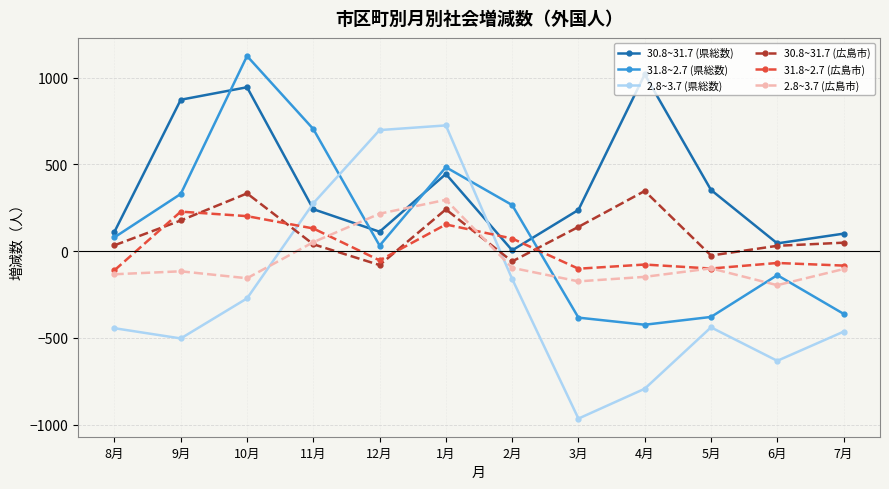

How many lines are shown in the chart?

6